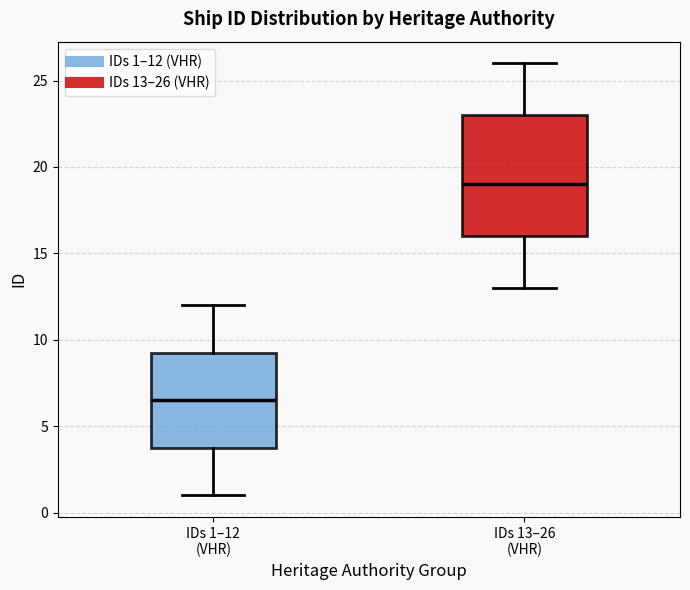

Reading left to right, read every box against the y-axis: the position of its median line, the range the box covers, and the ends of its whiskers. The values are not printed on the chart, so give them approximately, as read against the axis.

IDs 1–12 (VHR): median 6.5, box 4.0 to 9.5, whiskers 1.0 to 12.0
IDs 13–26 (VHR): median 19.0, box 16.0 to 23.0, whiskers 13.0 to 26.0